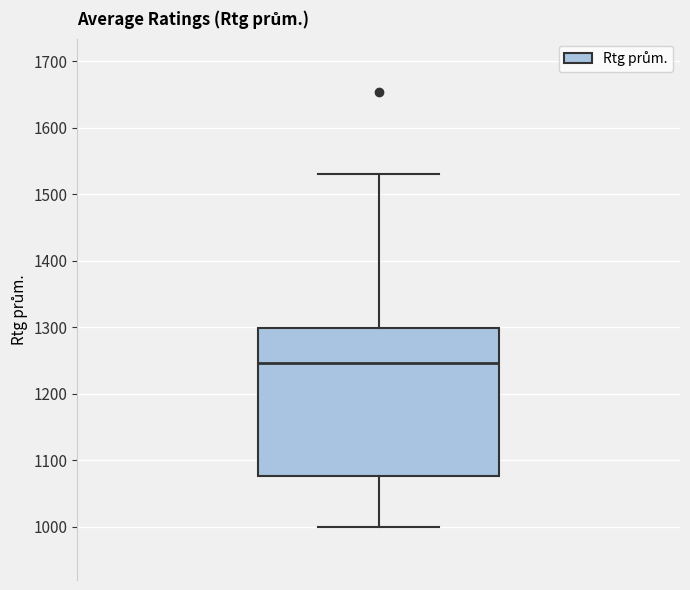

Transcribe this box plot: give where the median line is, the range the box spans, and where the two whiskers end, as read against the y-axis. The values are not printed on the chart, so give them approximately, as read against the axis.

median 1250, box 1080 to 1300, whiskers 1000 to 1530